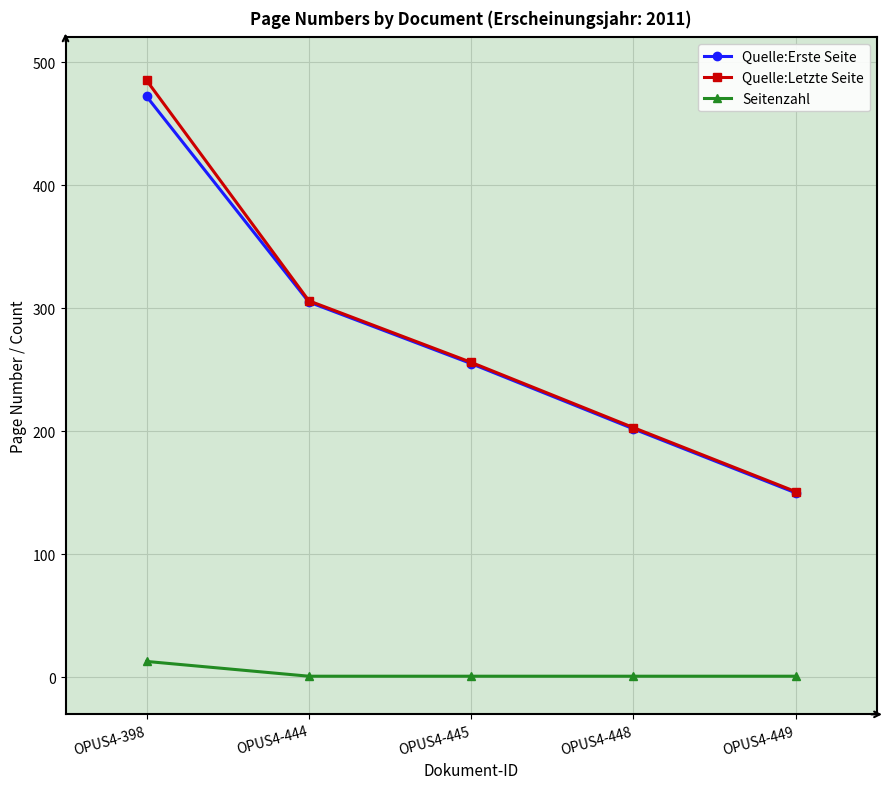

What is the value of the Quelle:Erste Seite point at the 4th from the left?

202